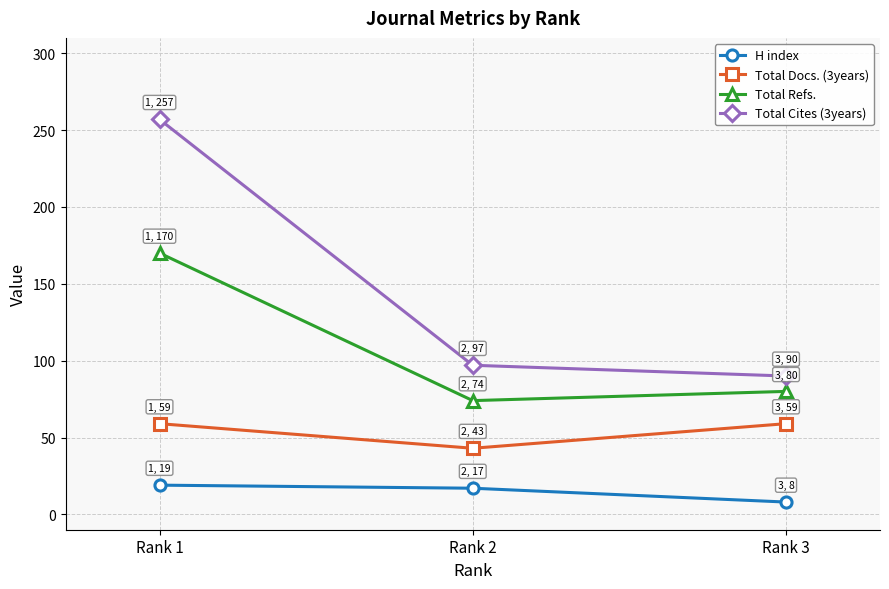

How many lines are shown in the chart?

4